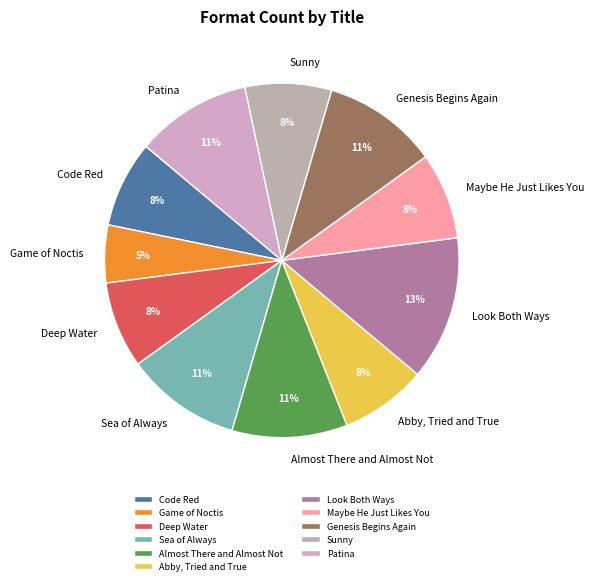

Is it true that Game of Noctis is 17% of the pie?

False